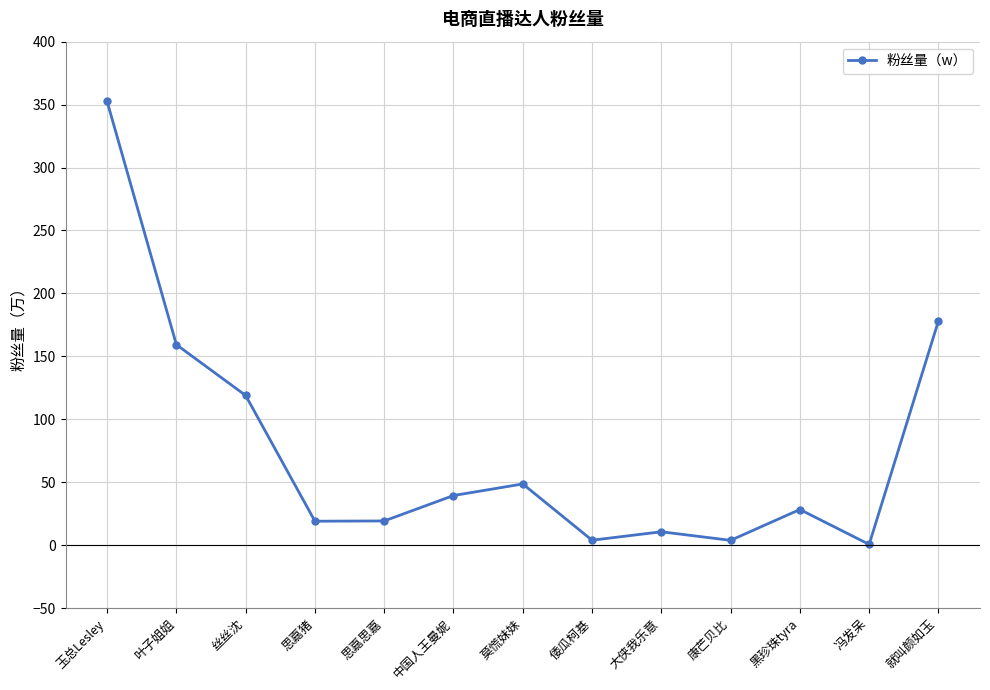

What is the minimum value shown in the chart?

0.6